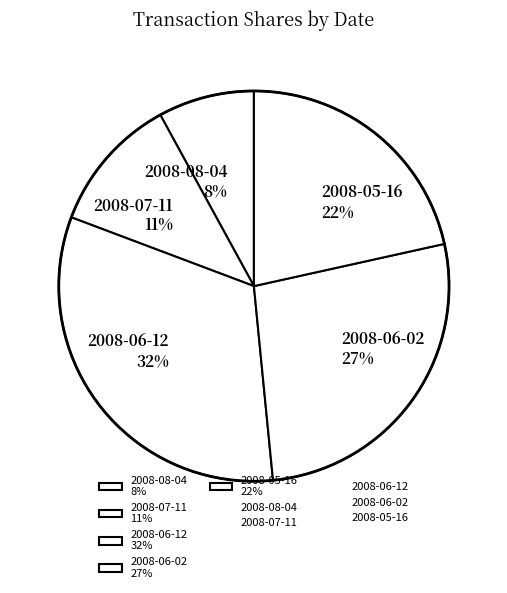

Between 2008-07-11 and 2008-06-02, which is larger?

2008-06-02